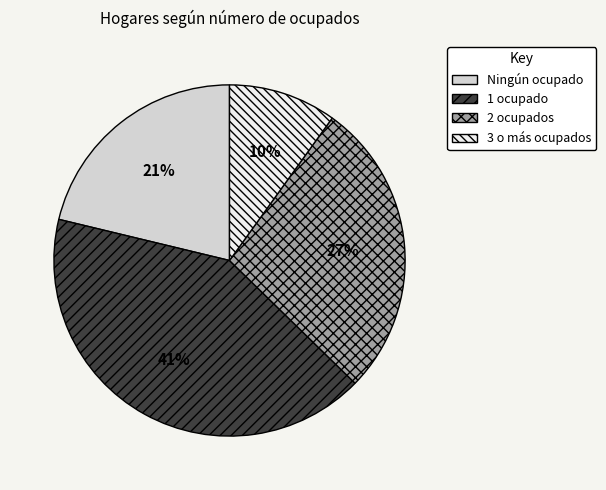

Which slice is the largest?

1 ocupado